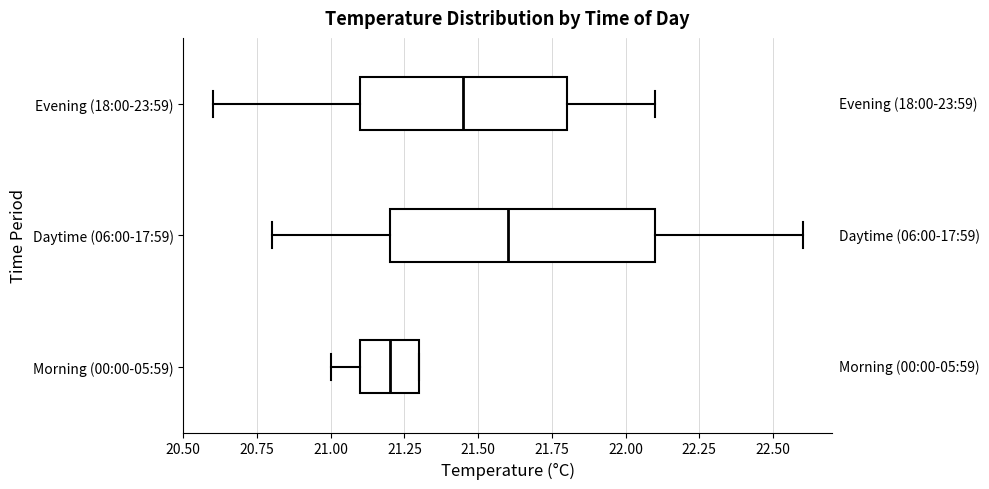

Comparing the boxes themselves (not the whiskers), which one is the widest?

Daytime (06:00-17:59)